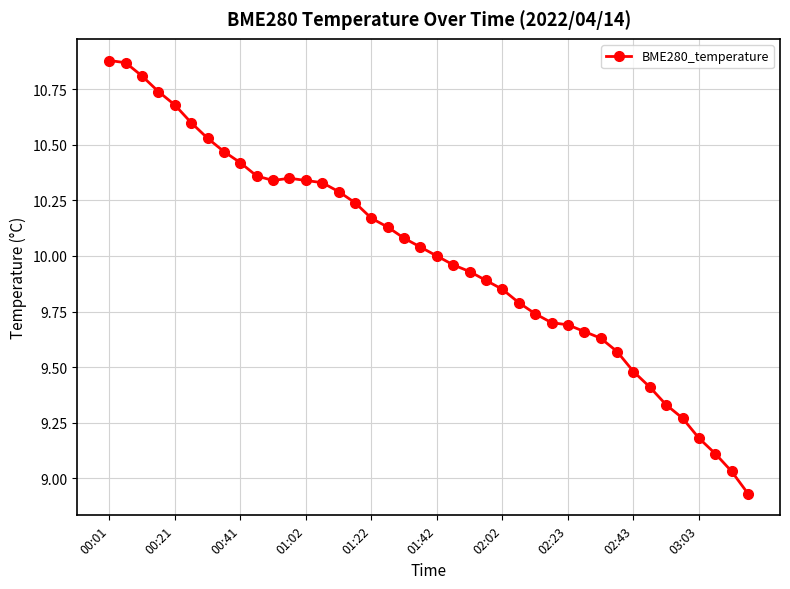

What is the difference between the second highest and second lowest values?

1.8